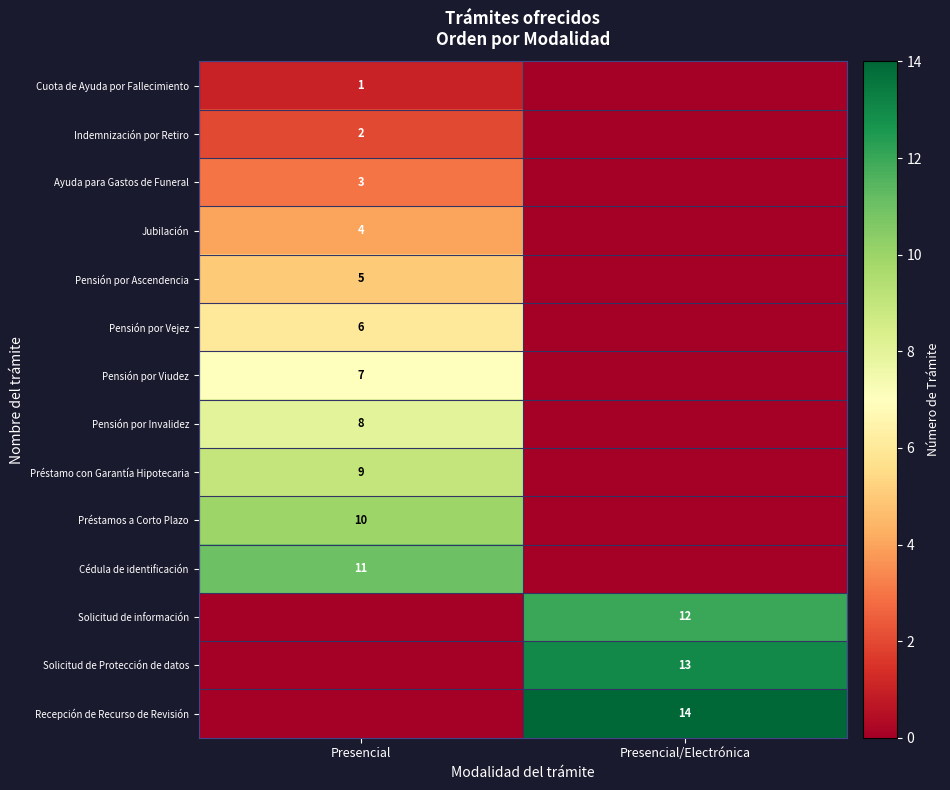

True or false: Préstamos a Corto Plazo has a value of 15 at Presencial.

False